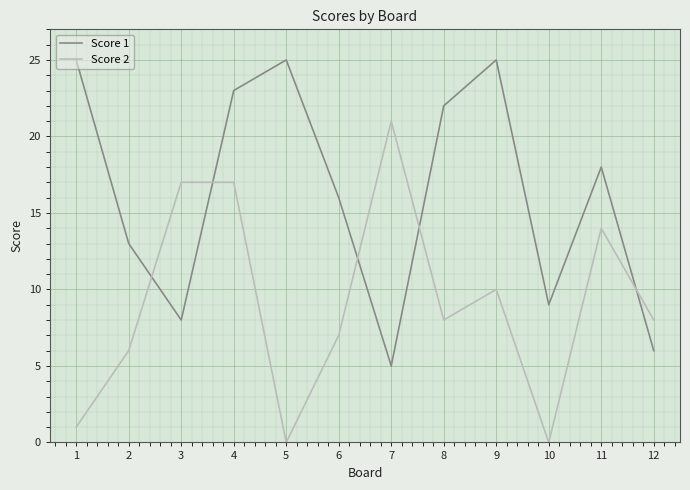

Where do Score 1 and Score 2 first cross each other?

2 and 3